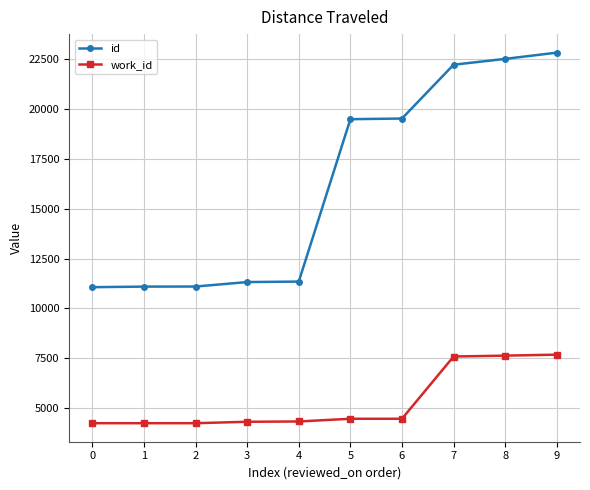

What is the value of the id point at the 2nd from the left?

11094